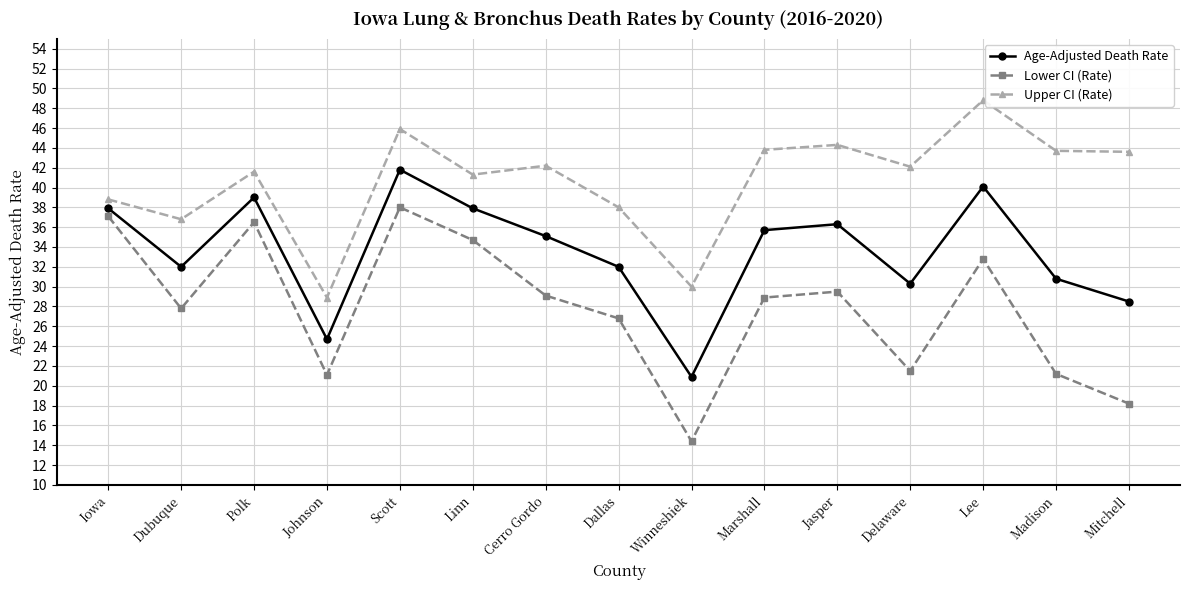

Which series has the largest total across all categories?

Upper CI (Rate)